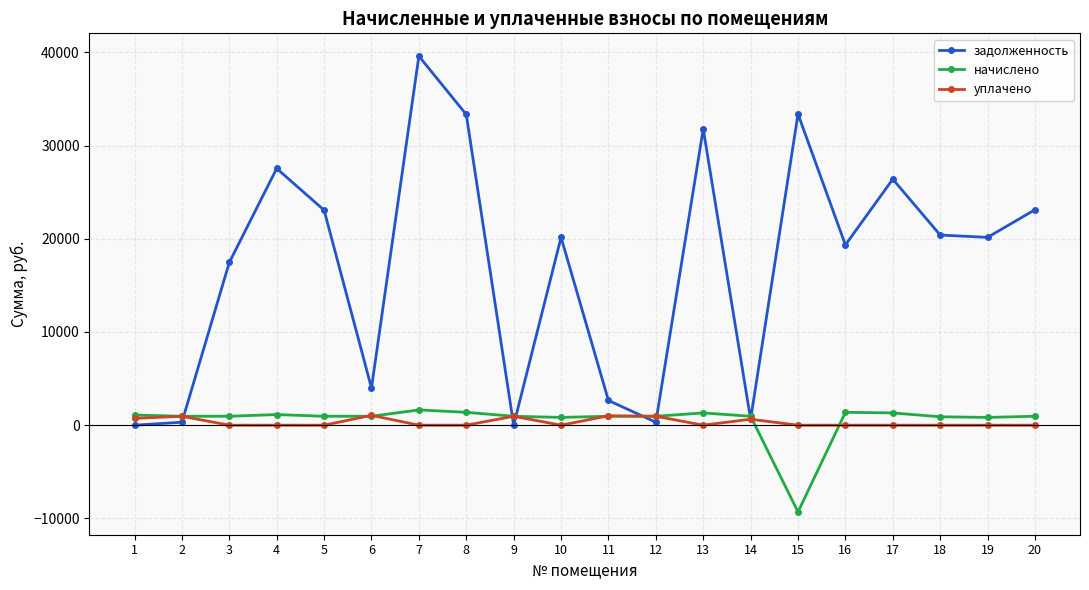

What is the difference between the уплачено values at 14 and 10?

638.3